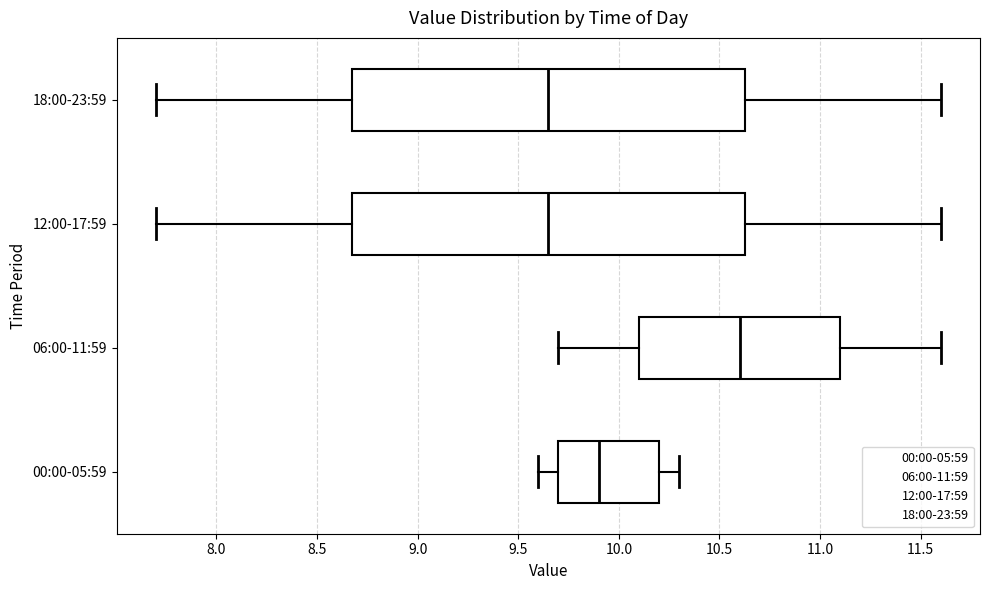

Where is the left edge of the box for 00:00-05:59 on the x-axis? The values are not printed on the chart, so give them approximately, as read against the axis.

9.70